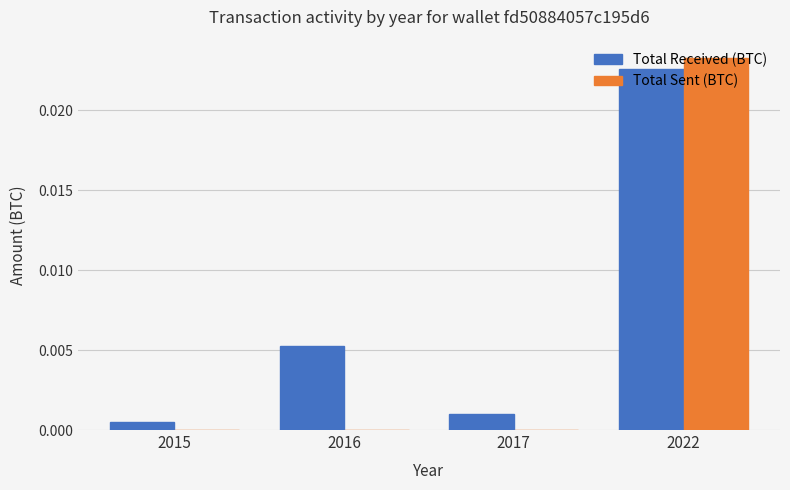

Which category has the highest value in the Total Received (BTC) series?

2022